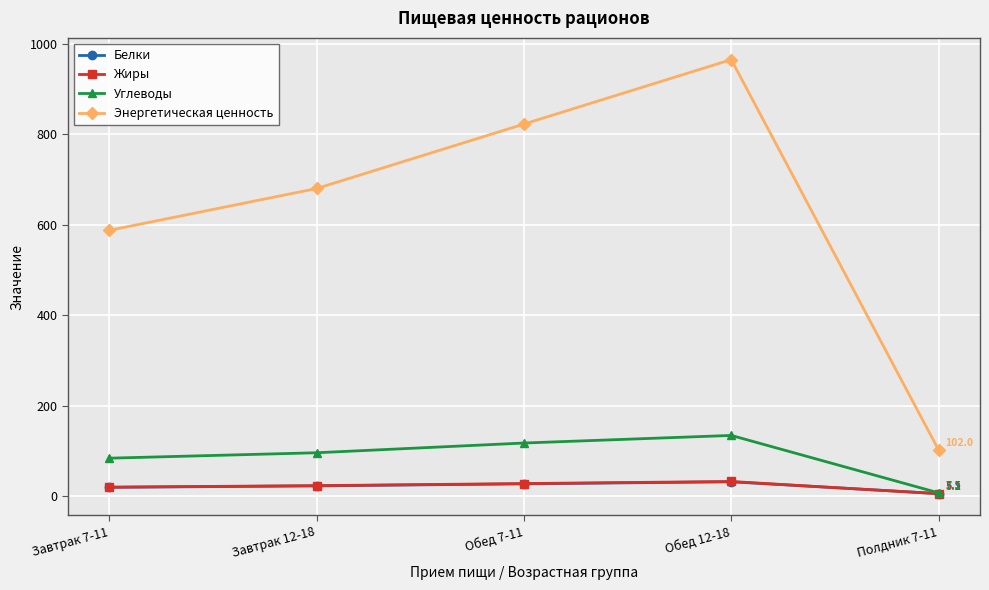

Where is Энергетическая ценность nearest to the value 533?

Завтрак 7-11